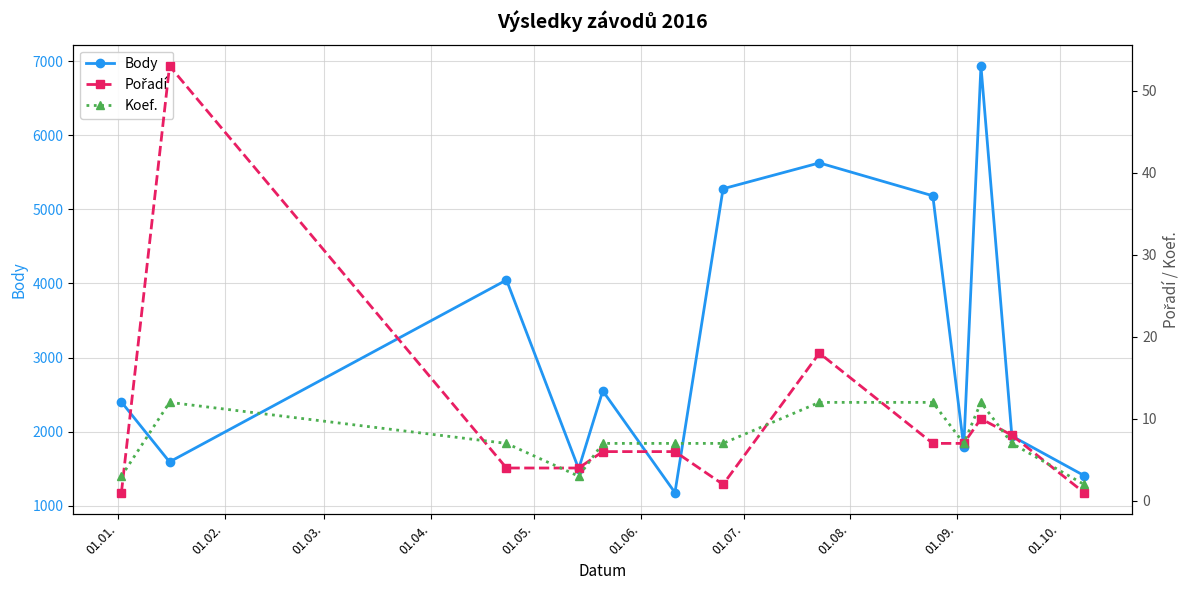

True or false: Body has more than 1 points higher than both neighbors.

True